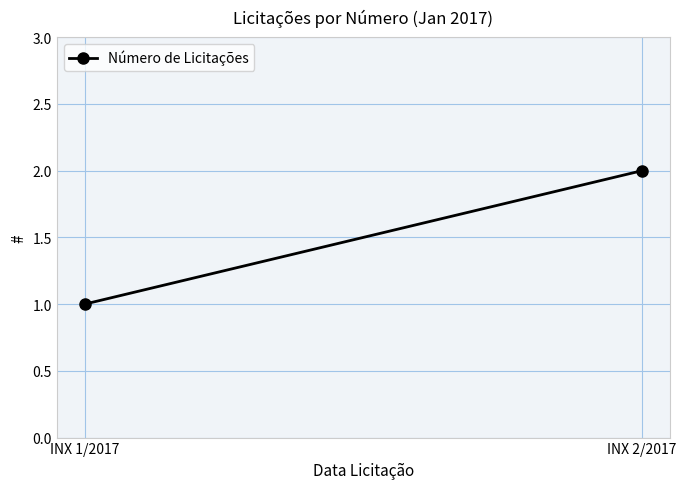

Reading left to right, list all the values displayed in this chart.

1	2